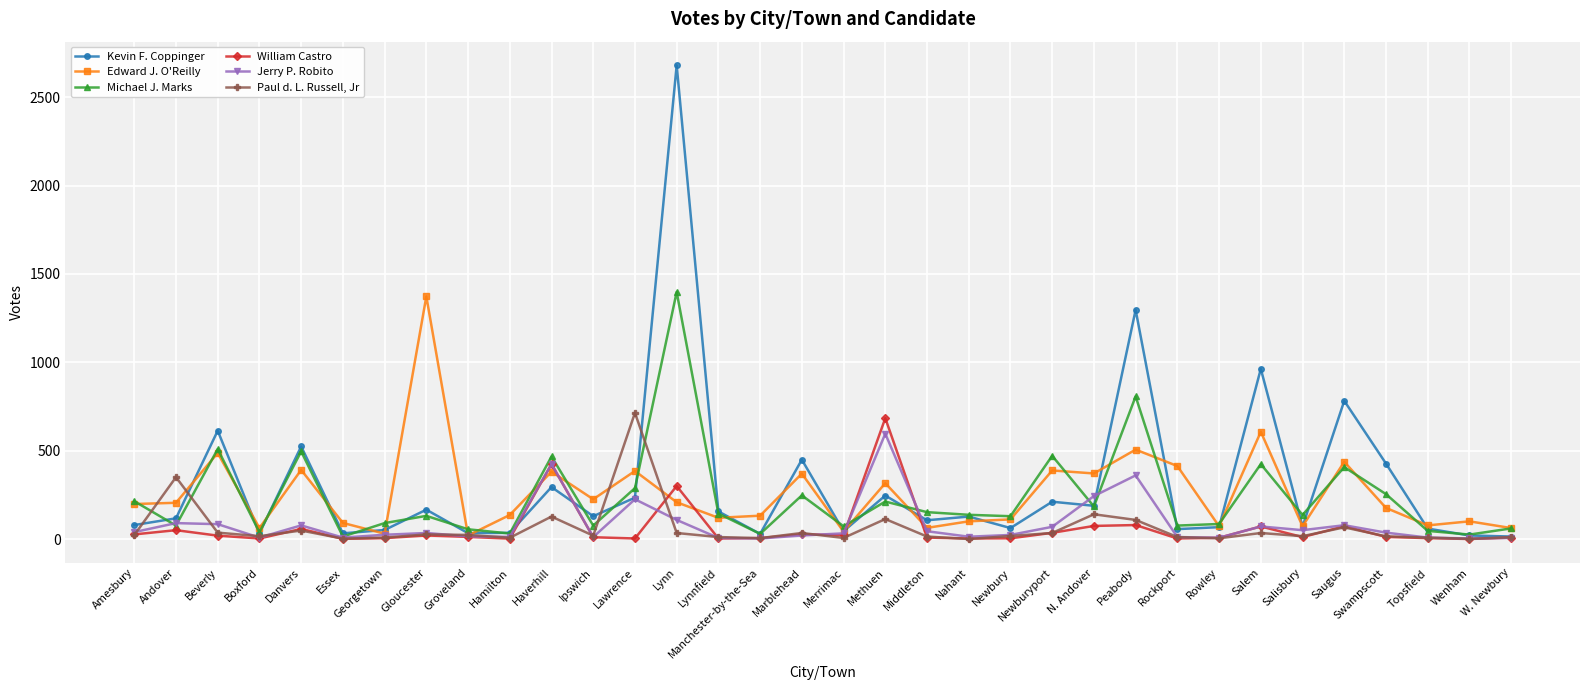

Between Beverly and Saugus, which series saw the biggest shift?

Kevin F. Coppinger